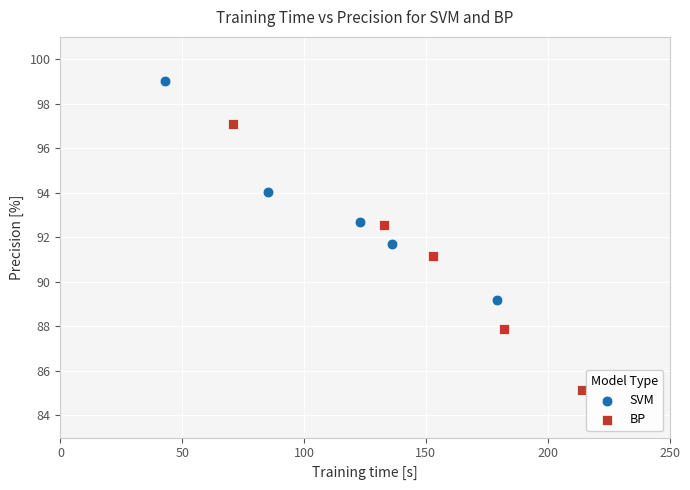

Which series has the widest spread of Y values?

BP